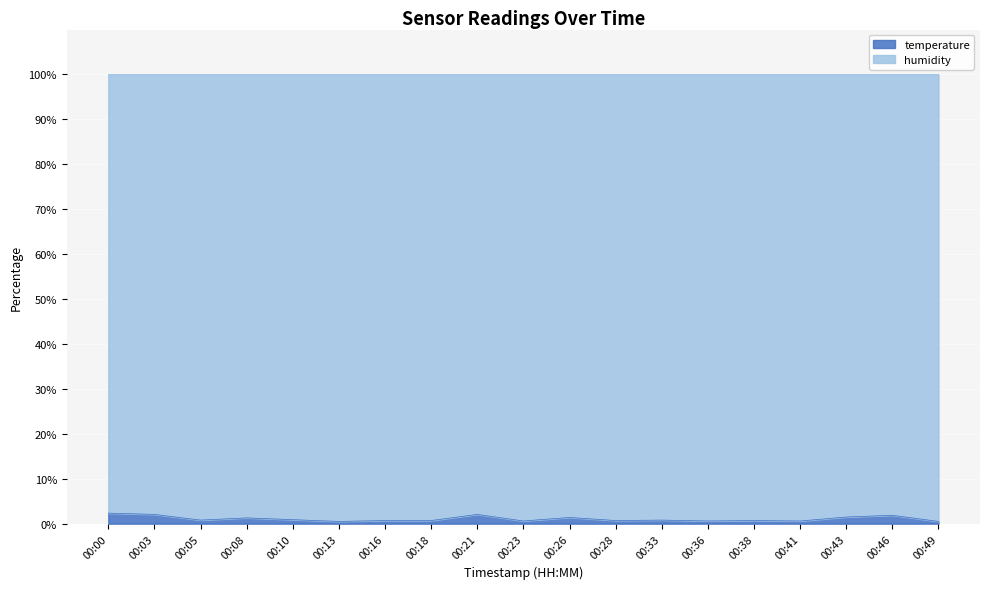

What is the sum of all values?

20.5